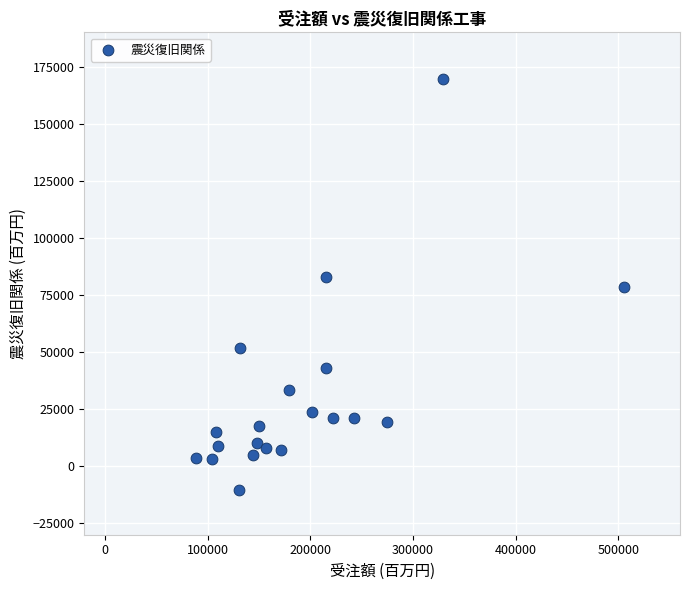

What is the range of X values (max minus min)?

416744.0